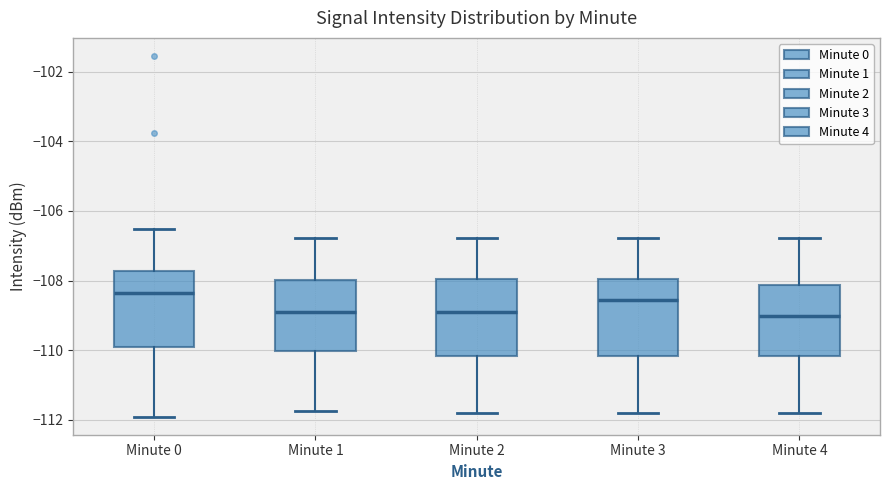

Where does the upper whisker of the box for Minute 0 end on the y-axis? The values are not printed on the chart, so give them approximately, as read against the axis.

-106.6